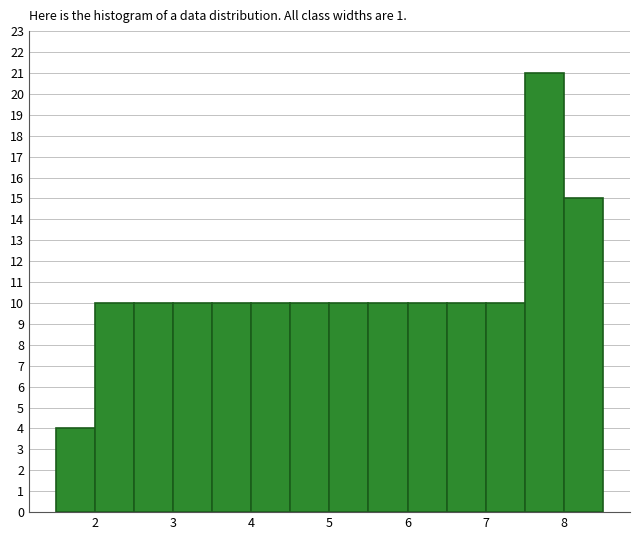

Reading left to right, list every bar in this chart as the range it spans on the x-axis followed by its height. The values are not printed on the chart, so give them approximately, as read against the axis.

1.5 to 2.0: 4
2.0 to 2.5: 10
2.5 to 3.0: 10
3.0 to 3.5: 10
3.5 to 4.0: 10
4.0 to 4.5: 10
4.5 to 5.0: 10
5.0 to 5.5: 10
5.5 to 6.0: 10
6.0 to 6.5: 10
6.5 to 7.0: 10
7.0 to 7.5: 10
7.5 to 8.0: 21
8.0 to 8.5: 15